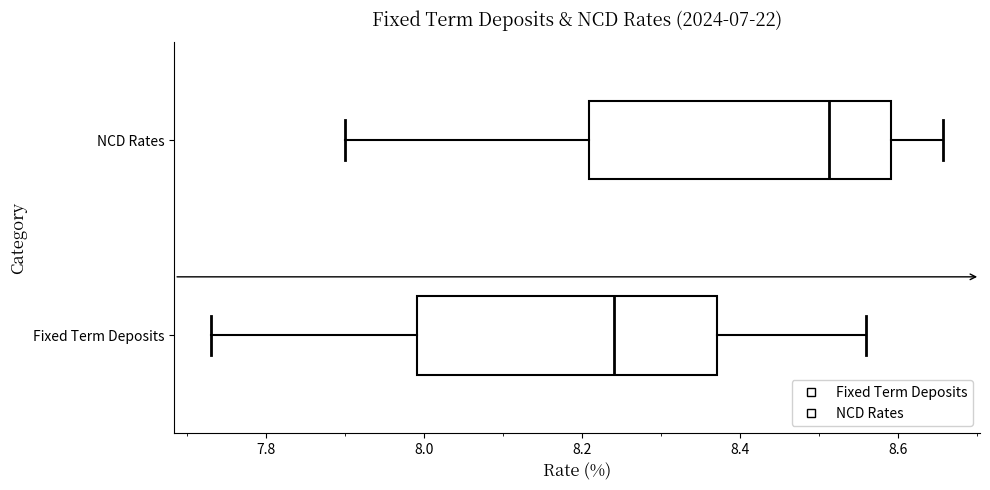

Reading bottom to top, read every box against the x-axis: the position of its median line, the range the box covers, and the ends of its whiskers. The values are not printed on the chart, so give them approximately, as read against the axis.

Fixed Term Deposits: median 8.24, box 8.00 to 8.38, whiskers 7.74 to 8.56
NCD Rates: median 8.52, box 8.20 to 8.60, whiskers 7.90 to 8.66